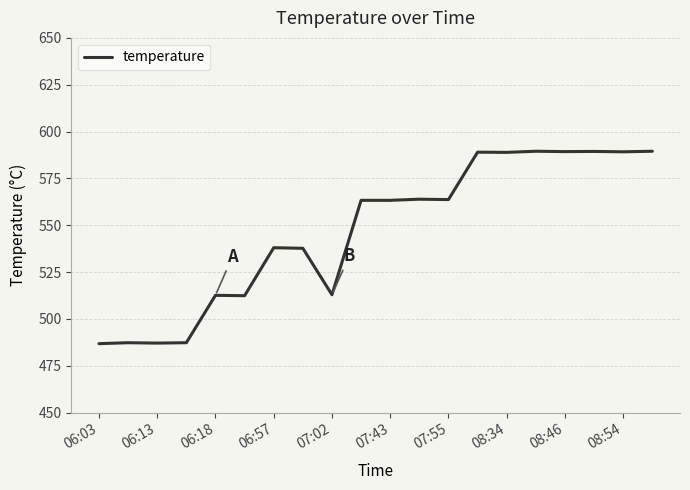

What is the difference between the second highest and minimum values?

102.7